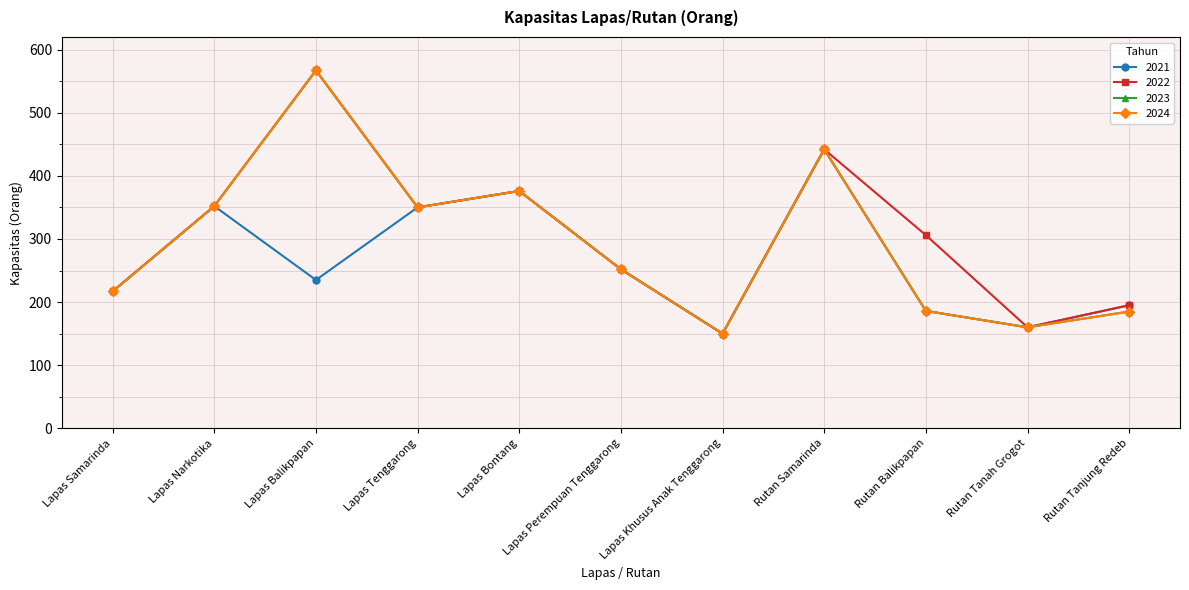

What is the maximum value shown in the chart?

567